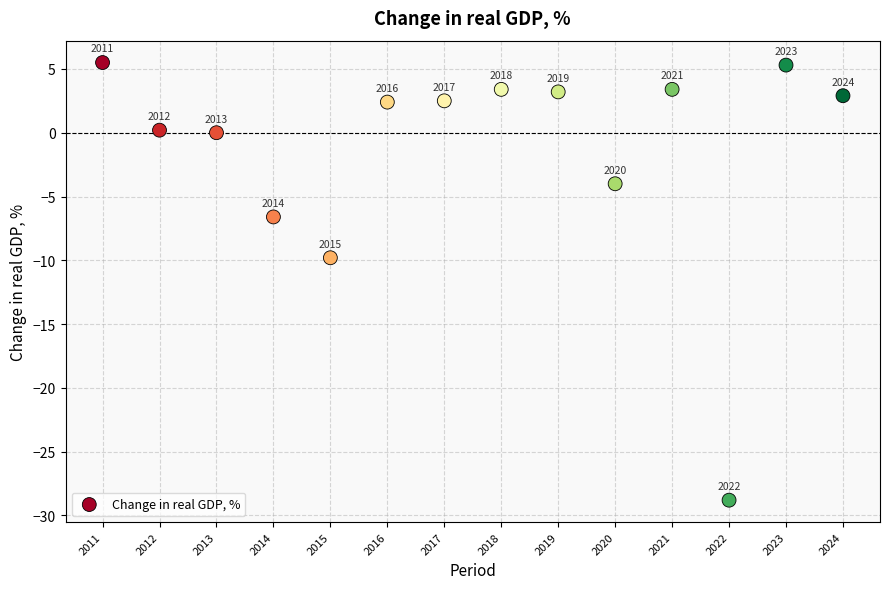

What Y value in the scatter plot is closest to -11?

-9.8